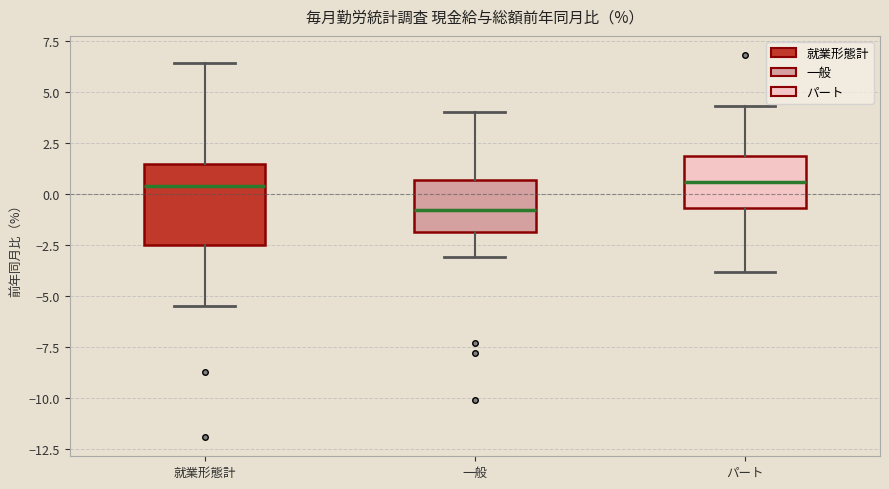

Which box is the tallest, from its lower edge to its upper edge?

就業形態計